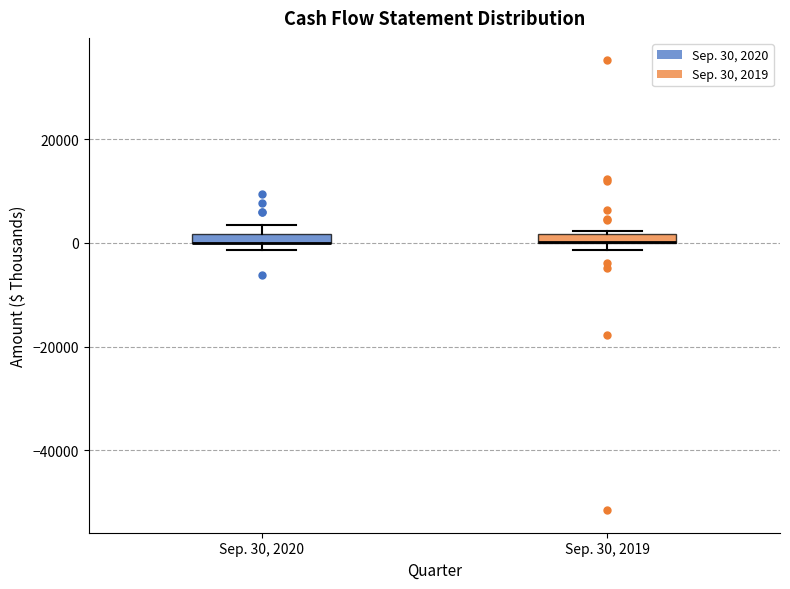

Where is the upper edge of the box for Sep. 30, 2020 on the y-axis? The values are not printed on the chart, so give them approximately, as read against the axis.

2000